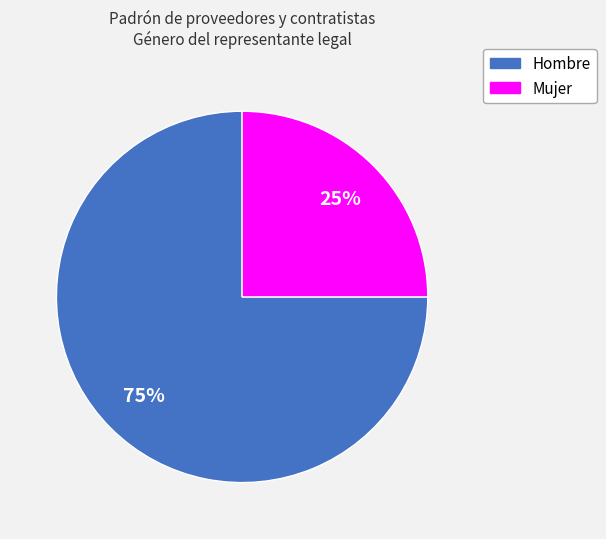

Rank the categories by value from lowest to highest.

Mujer, Hombre